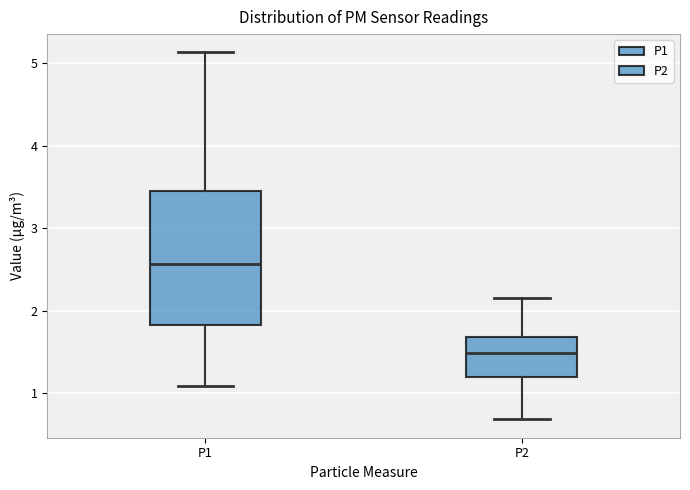

Comparing the boxes themselves (not the whiskers), which one is the tallest?

P1